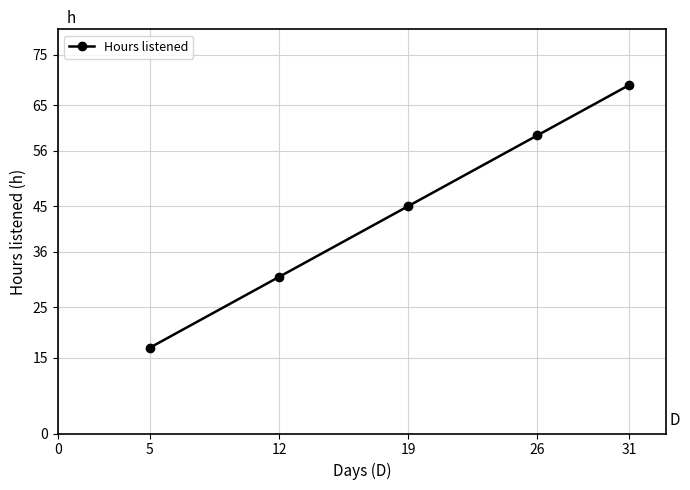

How many values are between 31 and 59?

3